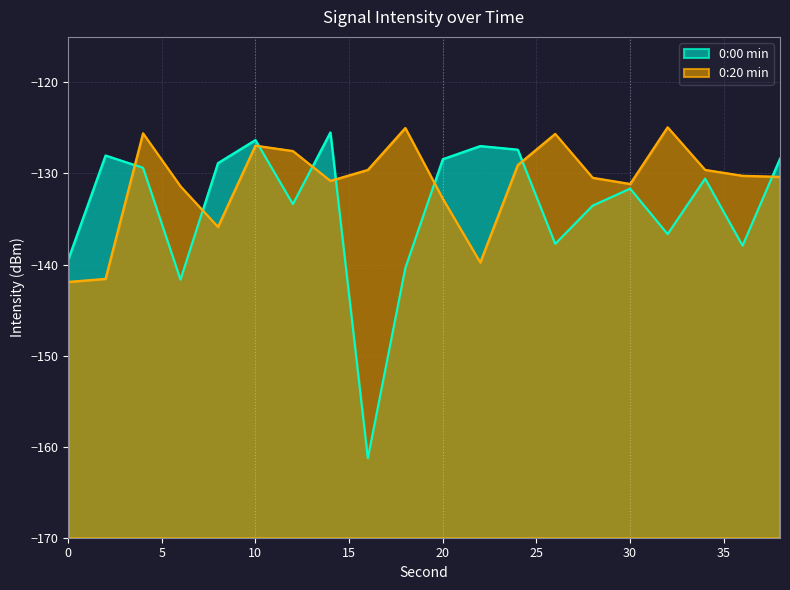

The 0:20 min series shows -225.4 at 2. True or false?

False